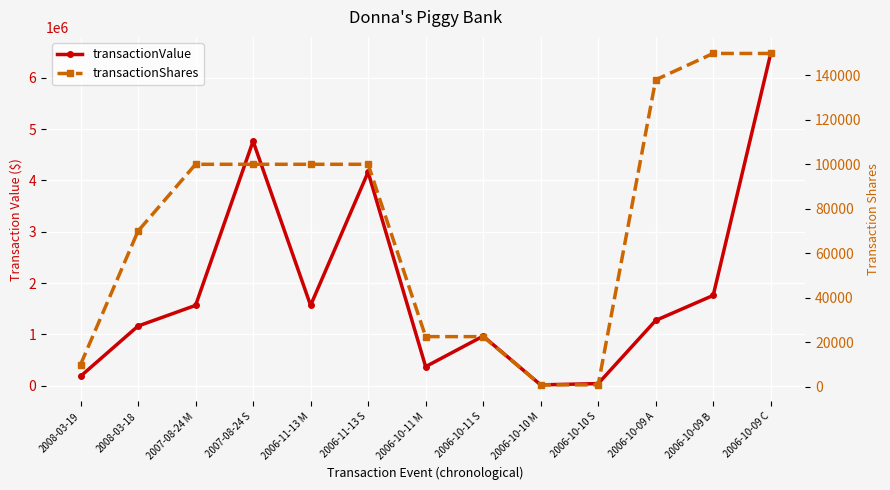

What is the difference between the maximum and minimum values in the transactionValue series?

6459568